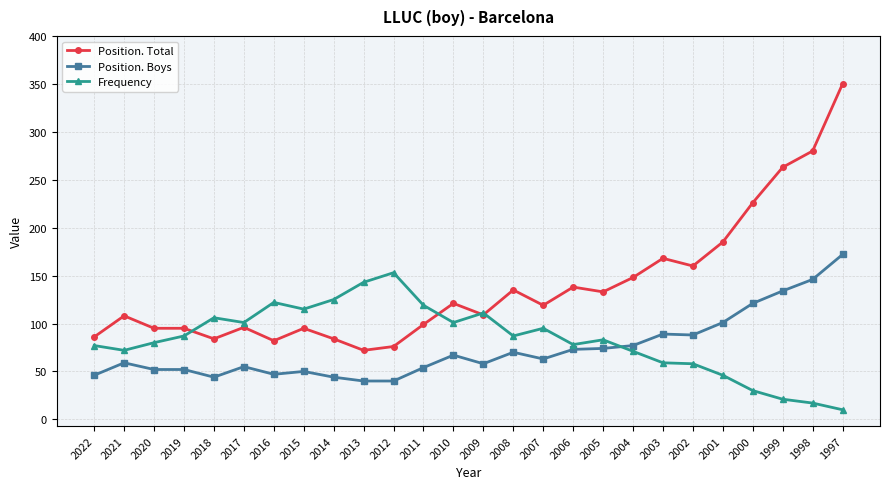

What is the maximum value shown in the chart?

350